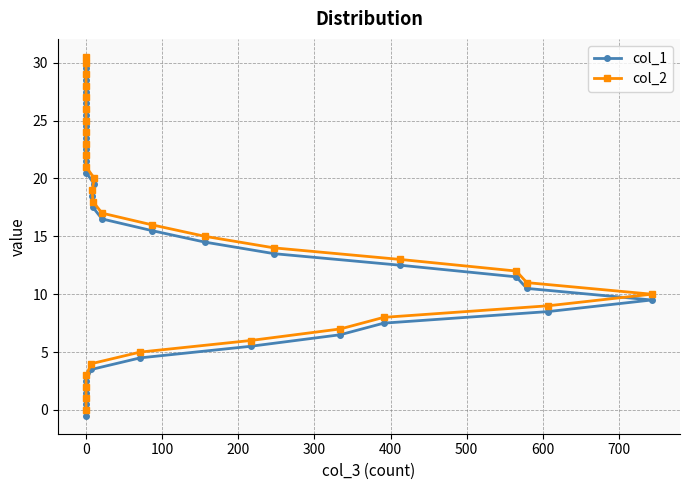

What is the greatest value displayed?

30.5